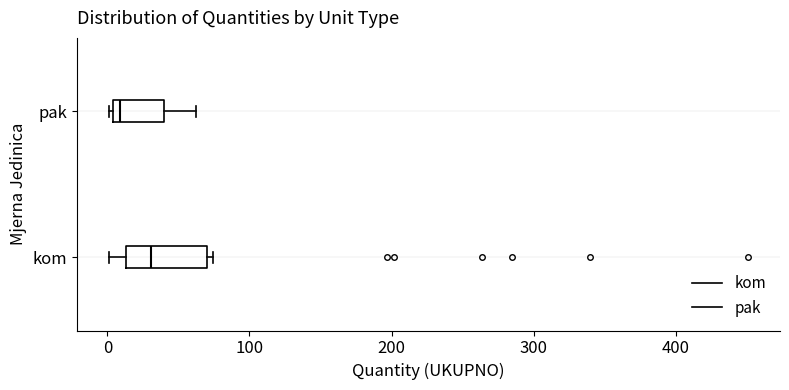

Reading bottom to top, transcribe this box plot: for each box, give where its median line is, the range the box spans, and where its two whiskers end, as read against the x-axis. The values are not printed on the chart, so give them approximately, as read against the axis.

kom: median 30, box 10 to 70, whiskers 0 to 70 (just right of the box's right edge)
pak: median 10, box 0 to 40, whiskers 0 to 60